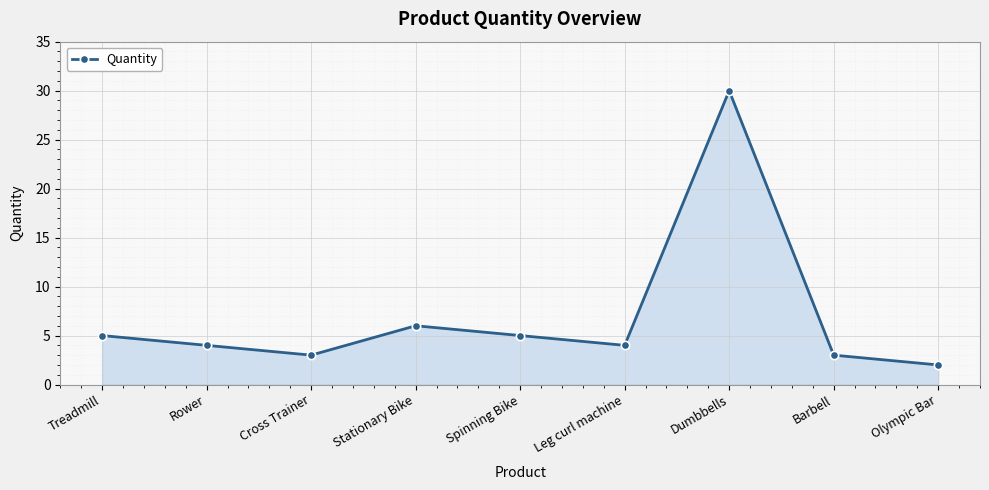

Count the number of categories in the chart.

9